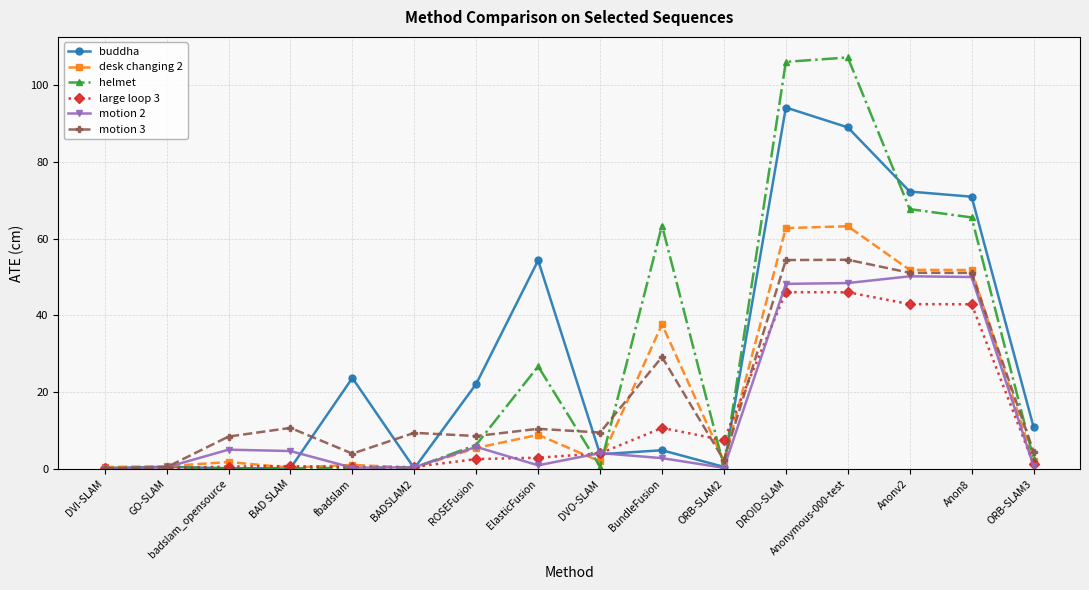

Which series has the largest range (max minus min)?

helmet